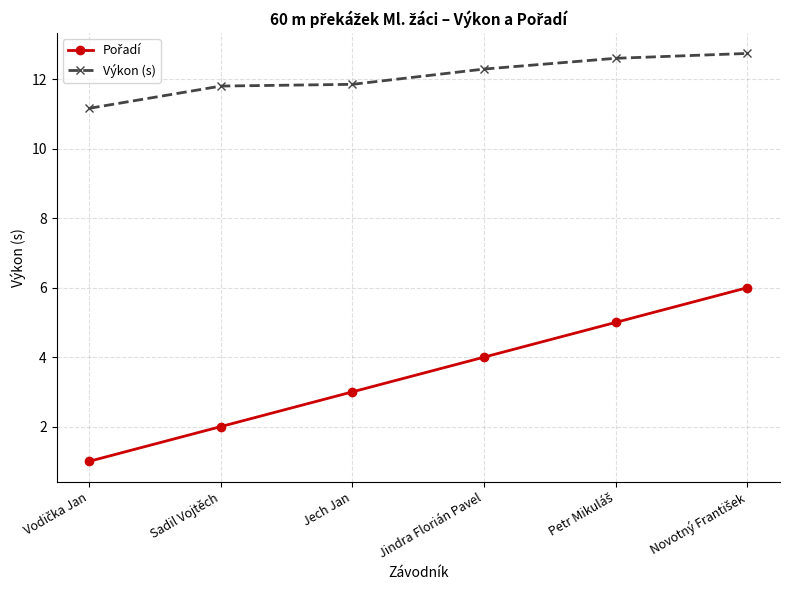

Is it true that Výkon (s) equals 5.6 at Jech Jan?

False